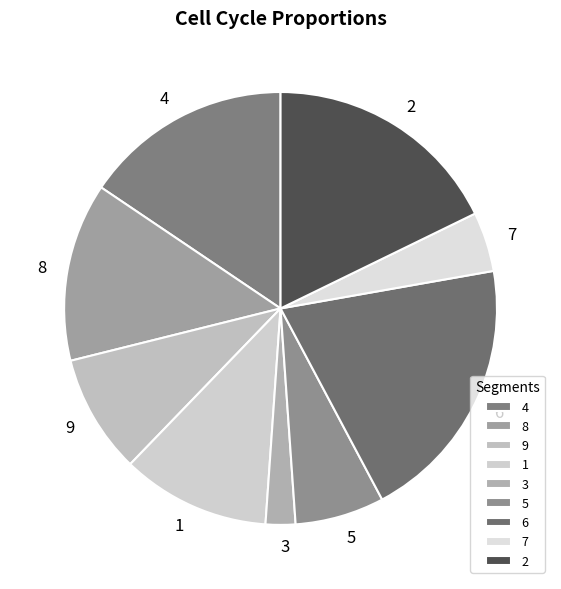

What is the largest slice in the pie chart?

6